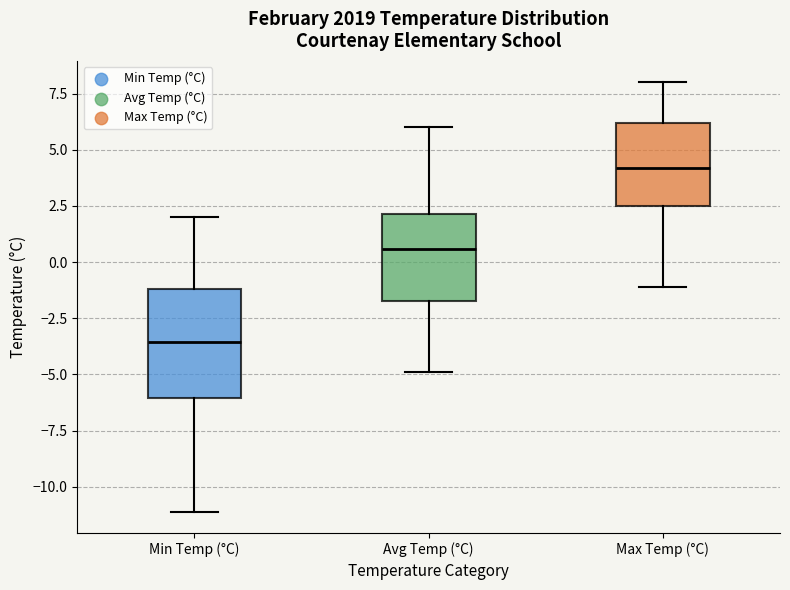

Reading left to right, transcribe this box plot: for each box, give where its median line is, the range the box spans, and where its two whiskers end, as read against the y-axis. The values are not printed on the chart, so give them approximately, as read against the axis.

Min Temp (°C): median -3.5, box -6.0 to -1.0, whiskers -11.0 to 2.0
Avg Temp (°C): median 0.5, box -1.5 to 2.0, whiskers -5.0 to 6.0
Max Temp (°C): median 4.0, box 2.5 to 6.0, whiskers -1.0 to 8.0